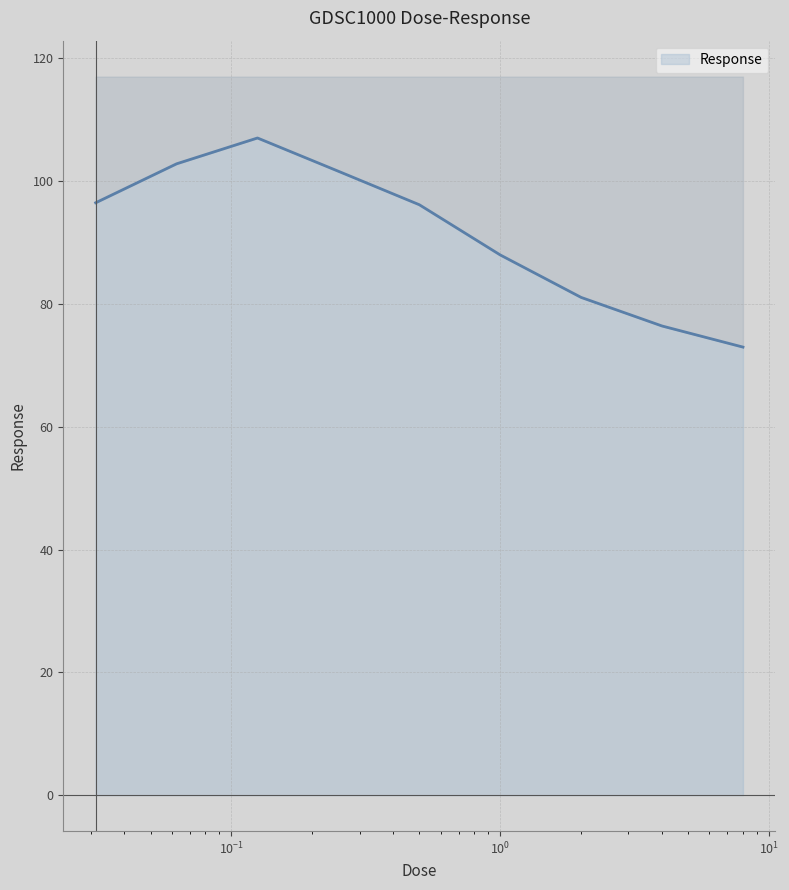

The value at 8.0 is 128.7. True or false?

False